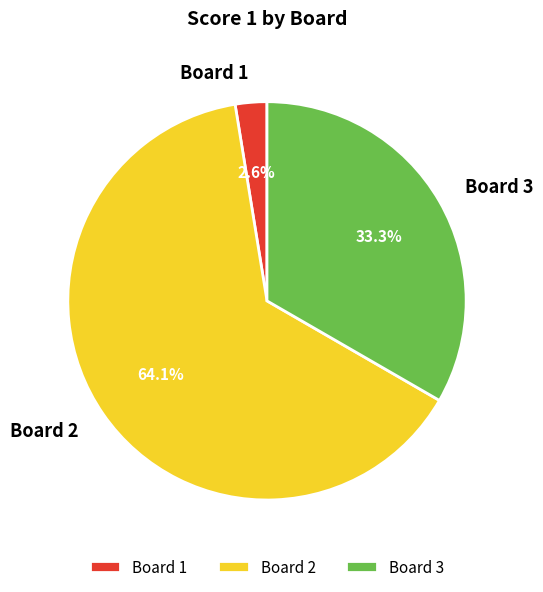

Rank the categories by value from highest to lowest.

Board 2, Board 3, Board 1